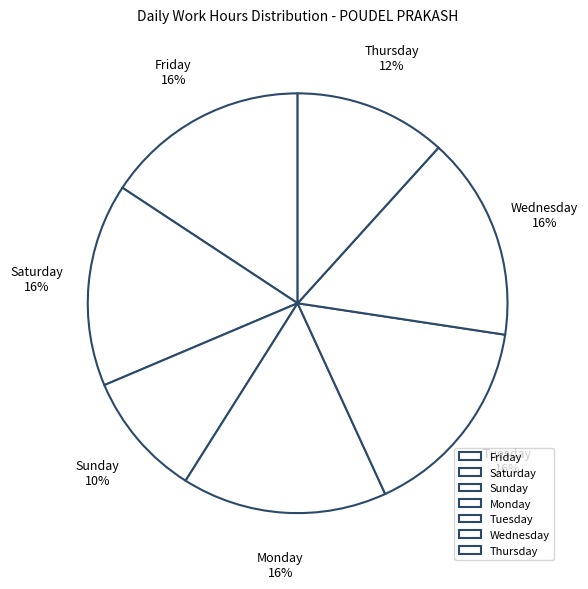

True or false: Tuesday accounts for 23% of the total.

False